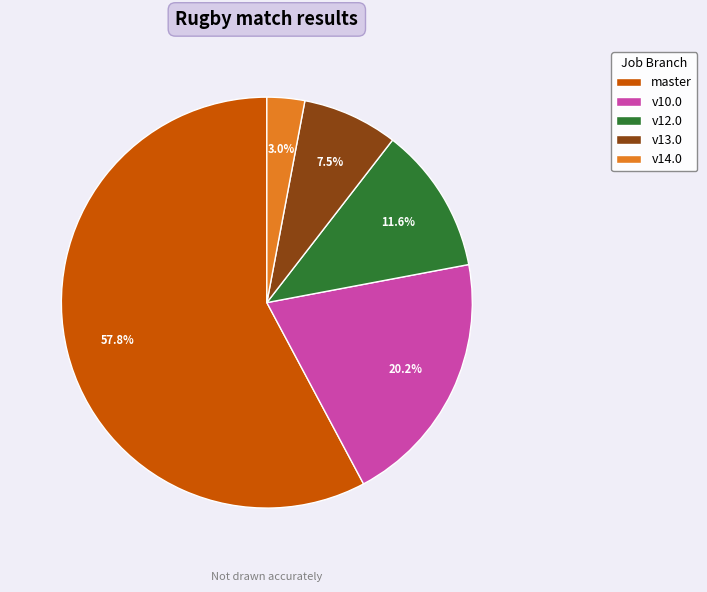

How much of the chart is everything except v13.0?

92.5%